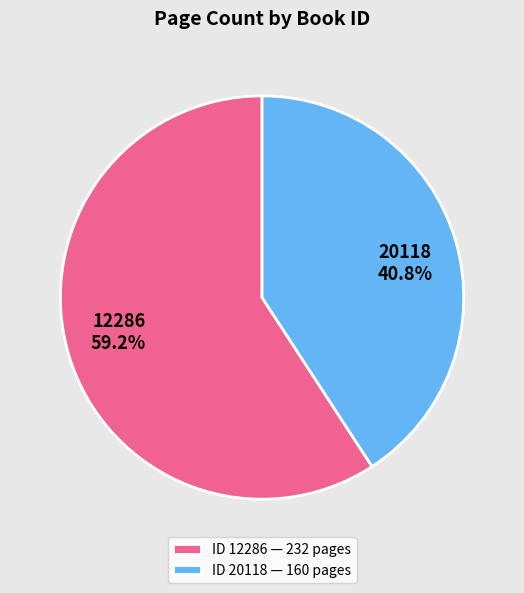

What is the total percentage of 20118 and 12286?

100.0%